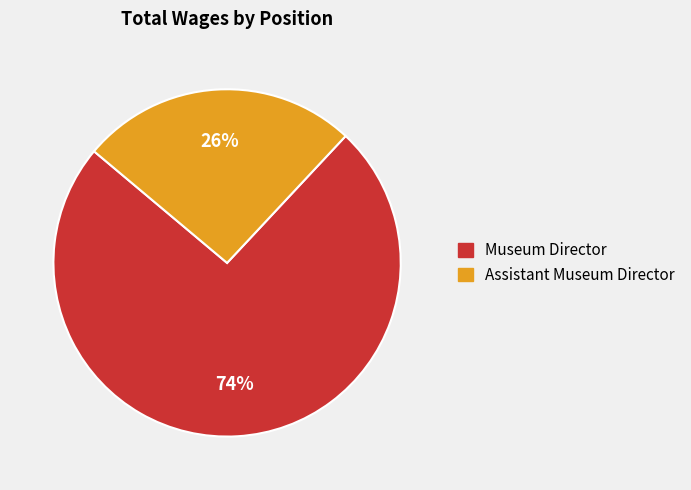

Between Assistant Museum Director and Museum Director, which is larger?

Museum Director